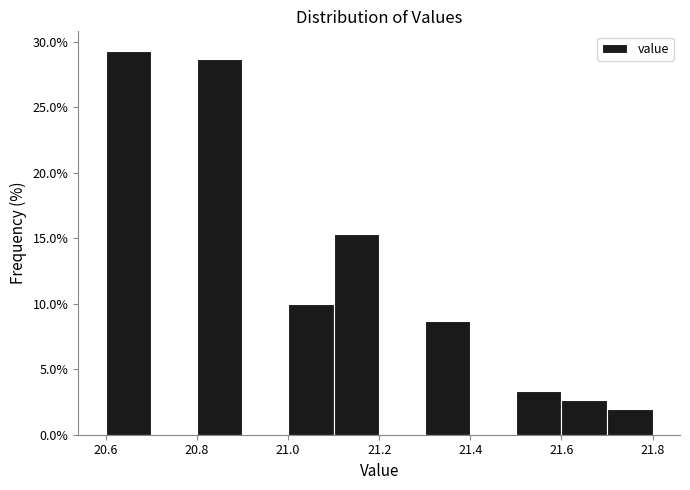

Reading left to right, list every bar in this chart as the range it spans on the x-axis followed by its height. The values are not printed on the chart, so give them approximately, as read against the axis.

20.6 to 20.7: 29.5
20.7 to 20.8: 0
20.8 to 20.9: 28.5
20.9 to 21.0: 0
21.0 to 21.1: 10.0
21.1 to 21.2: 15.5
21.2 to 21.3: 0
21.3 to 21.4: 8.5
21.4 to 21.5: 0
21.5 to 21.6: 3.5
21.6 to 21.7: 2.5
21.7 to 21.8: 2.0